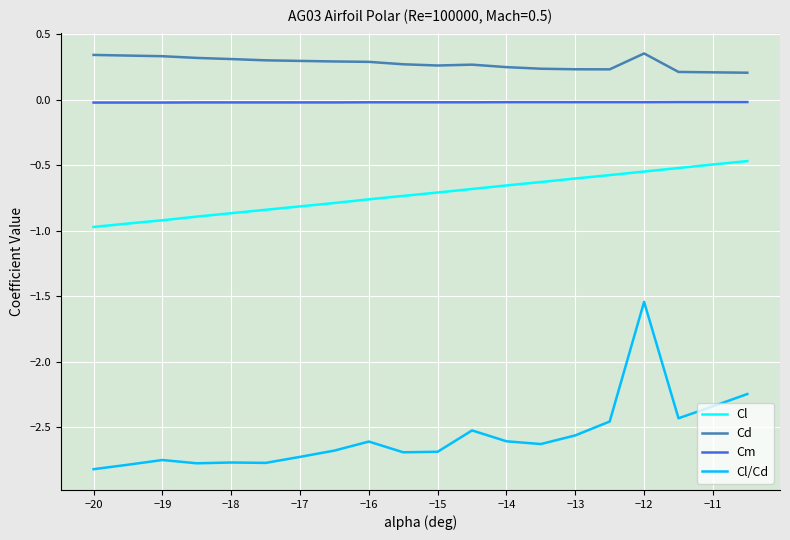

Which series has the largest range (max minus min)?

Cl/Cd